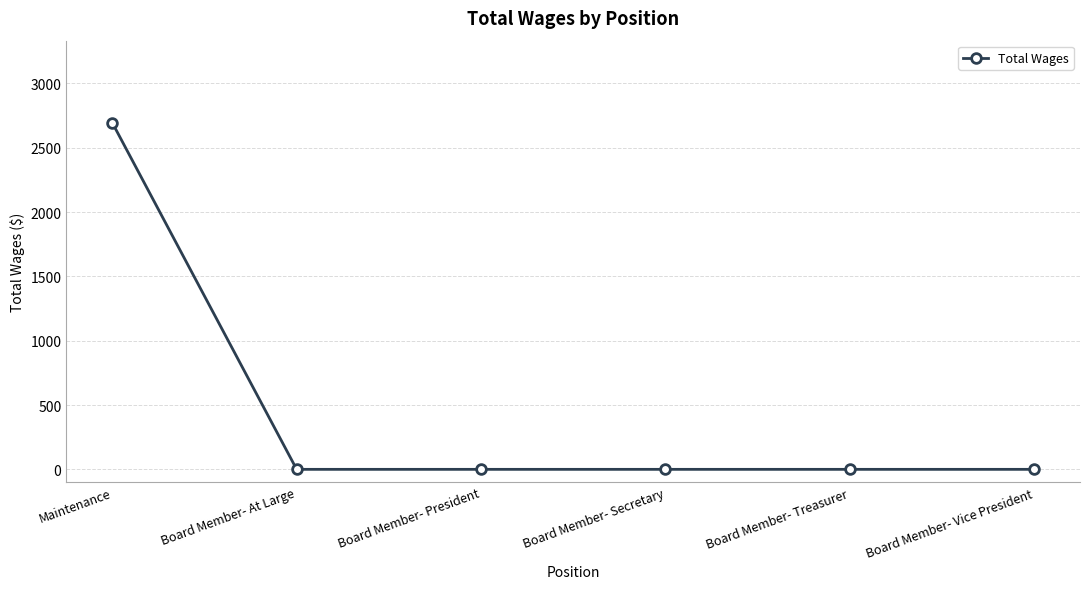

How many lines are shown in the chart?

1